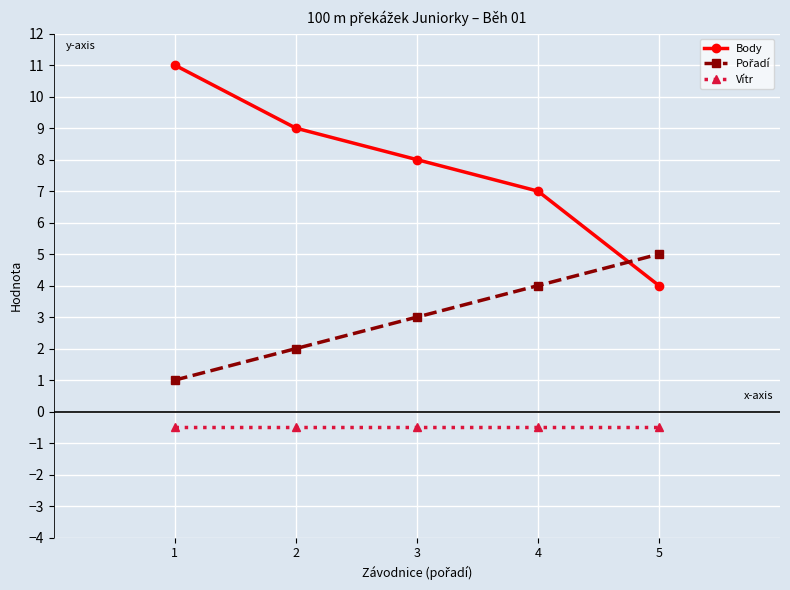

True or false: Vítr and Body intersect in this chart.

False